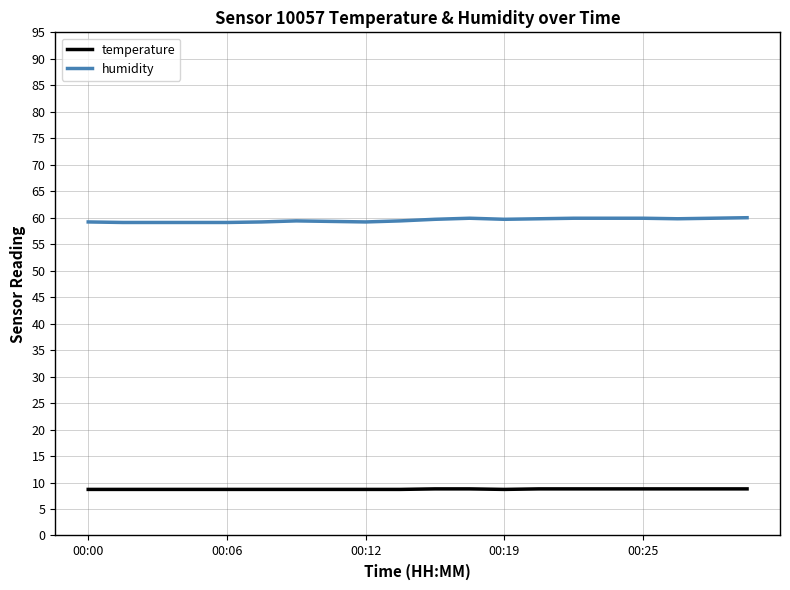

What is the average value of the humidity series?

59.5